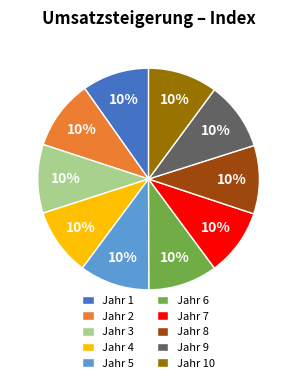

Approximately how many times larger is the value at Jahr 2 compared to Jahr 5?

1.0